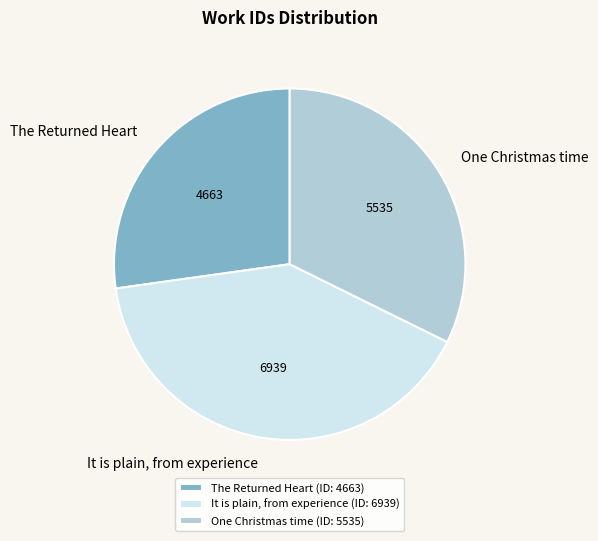

True or false: One Christmas time accounts for 32% of the total.

True